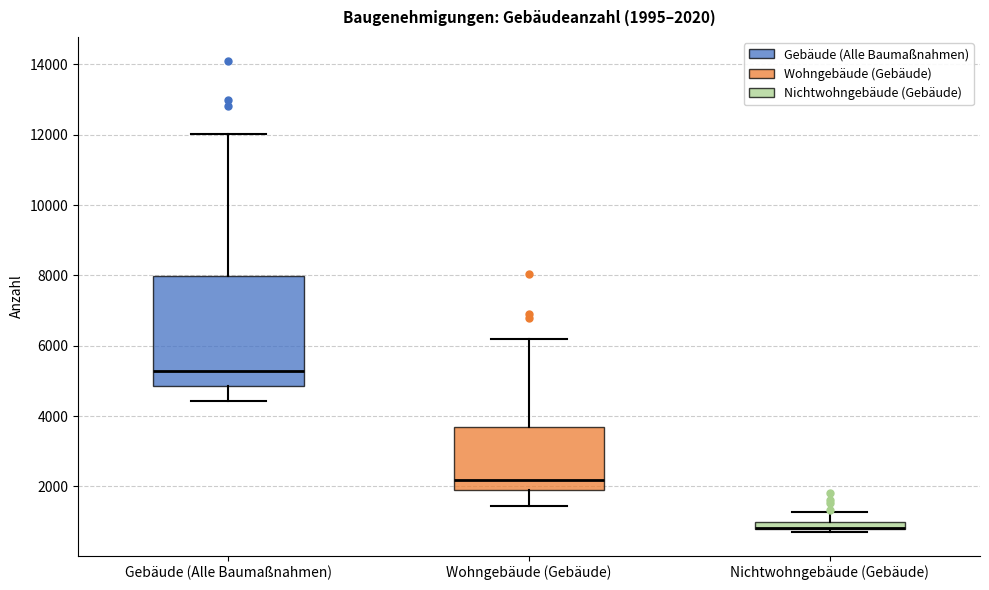

Comparing the boxes themselves (not the whiskers), which one is the tallest?

Gebäude (Alle Baumaßnahmen)